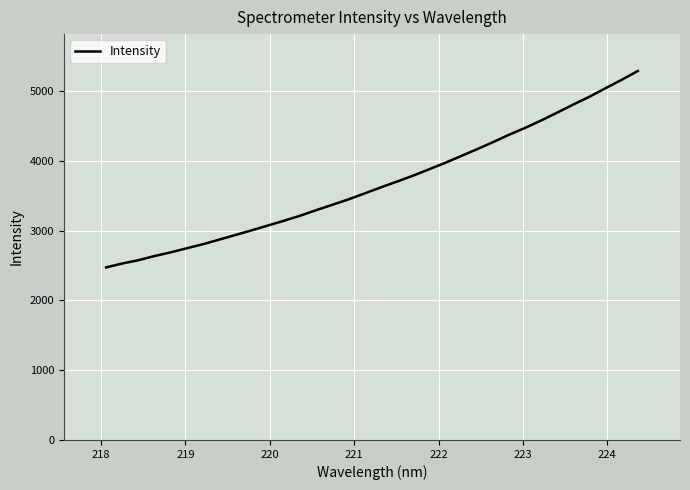

What is the greatest value displayed?

5287.4